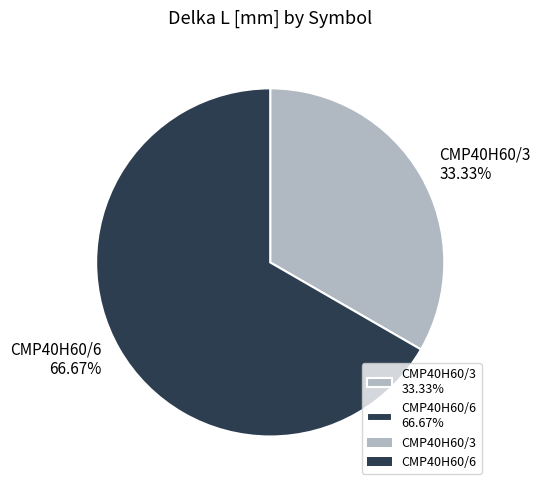

How many slices are in this pie chart?

2